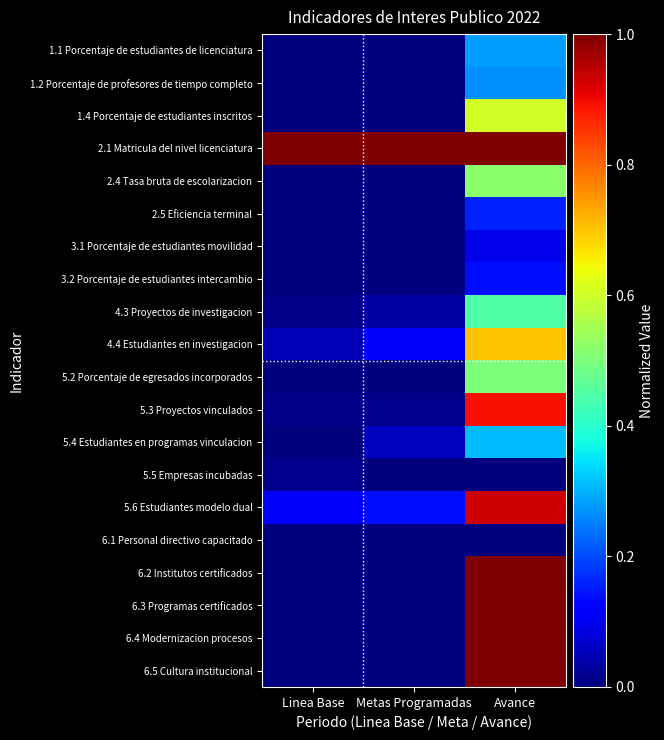

What is the maximum value shown in the chart?

1.0